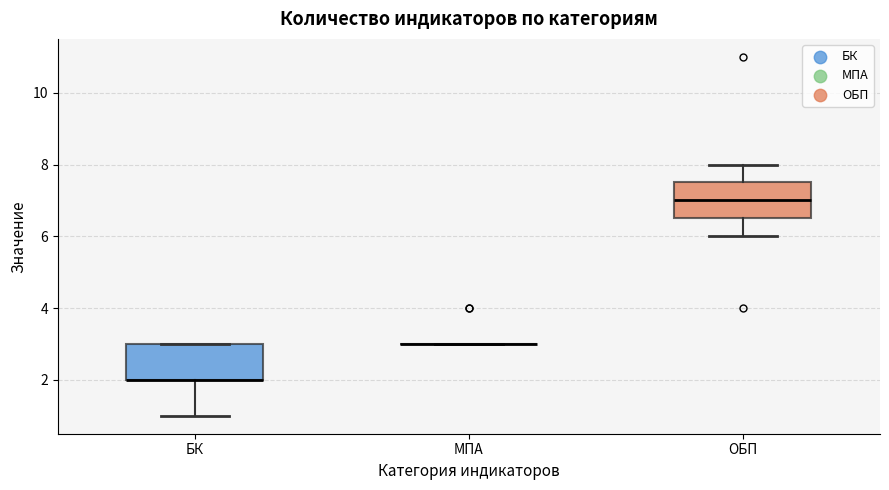

Where is the upper edge of the box for БК on the y-axis? The values are not printed on the chart, so give them approximately, as read against the axis.

3.0